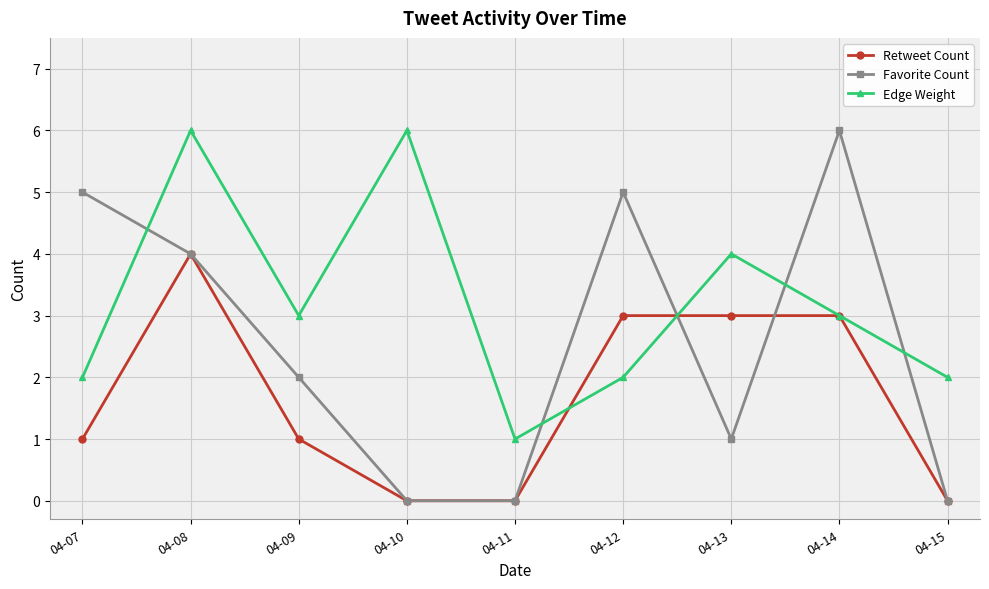

Rank the series by their average value, from highest to lowest.

Edge Weight, Favorite Count, Retweet Count